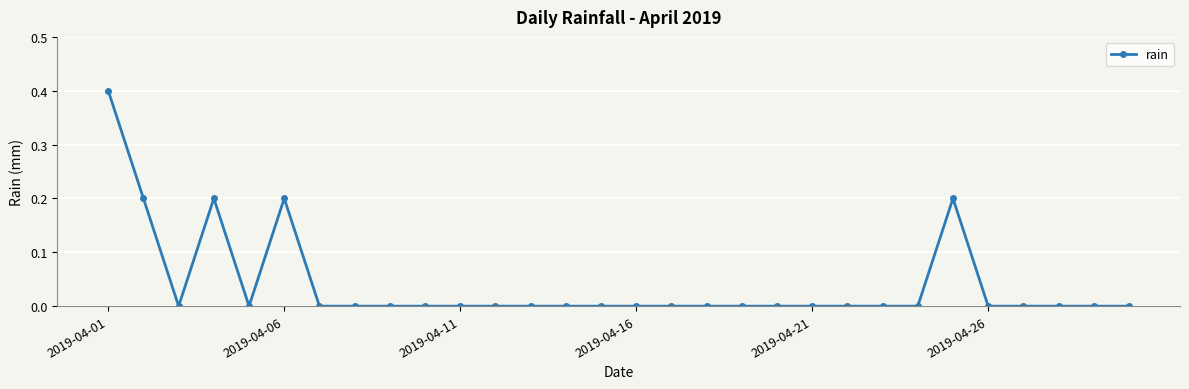

How many values are between 0 and 1?

30